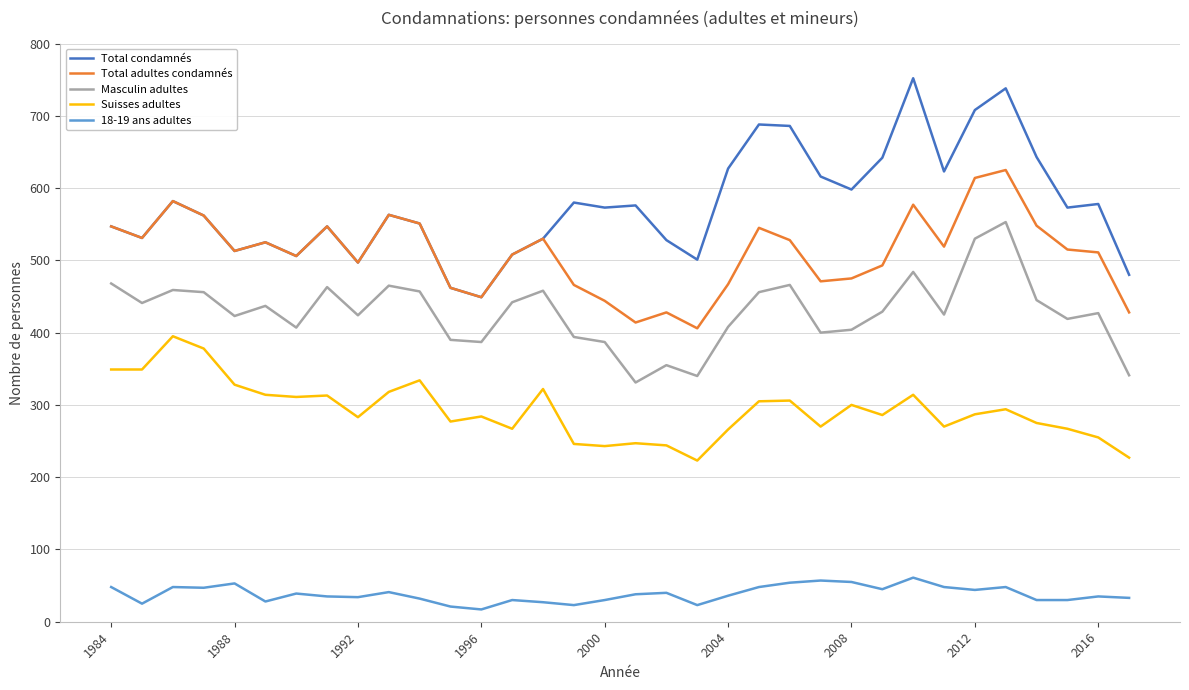

Does the chart display data point markers on the line(s)?

No